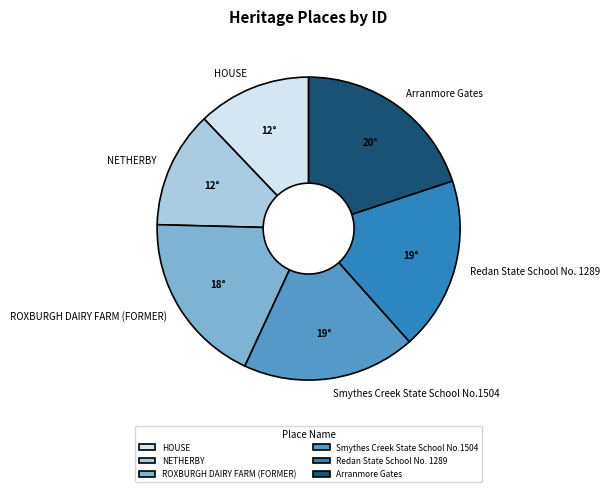

Is the sum of Smythes Creek State School No.1504 and ROXBURGH DAIRY FARM (FORMER) greater than half?

No